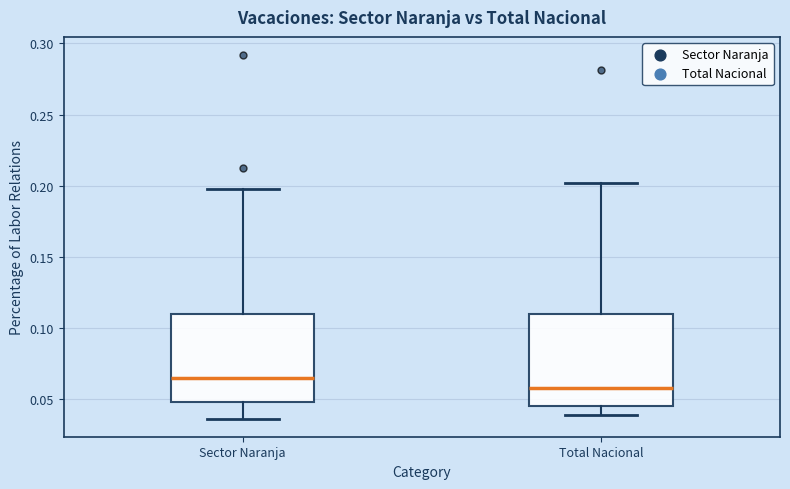

Where is the lower edge of the box for Sector Naranja on the y-axis? The values are not printed on the chart, so give them approximately, as read against the axis.

0.050